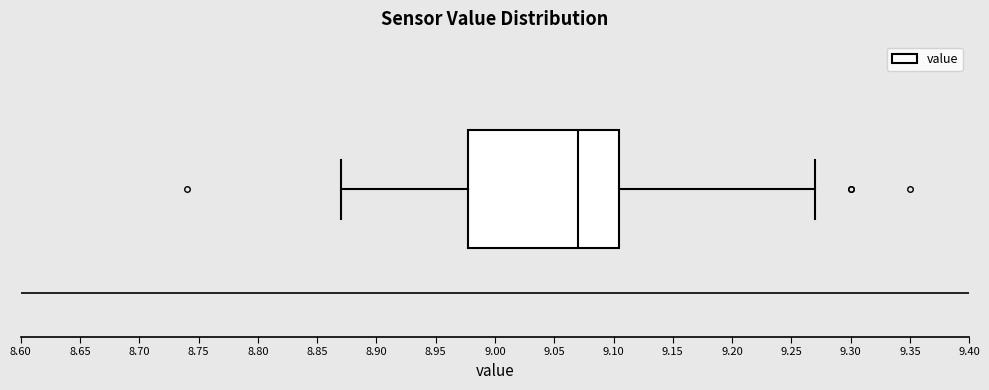

Where does the left whisker of the box end on the x-axis? The values are not printed on the chart, so give them approximately, as read against the axis.

8.870